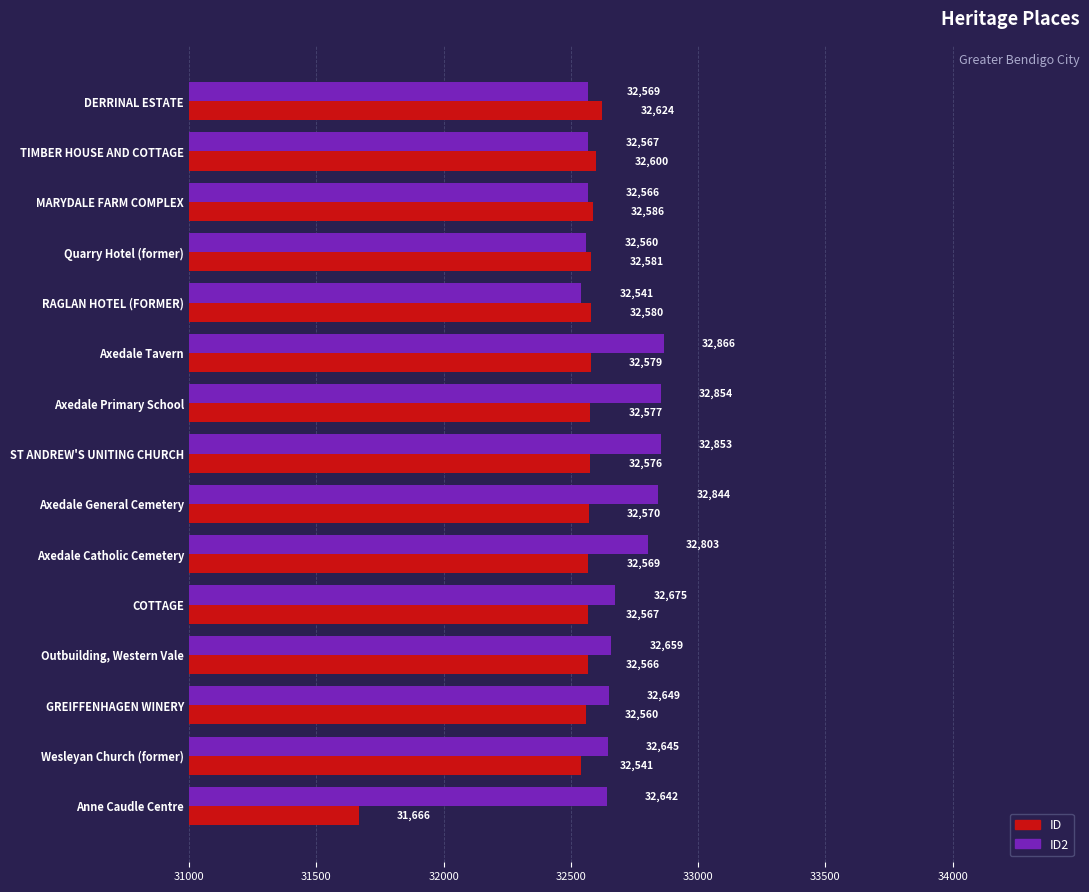

What is the difference between the maximum and minimum values in the ID2 series?

325